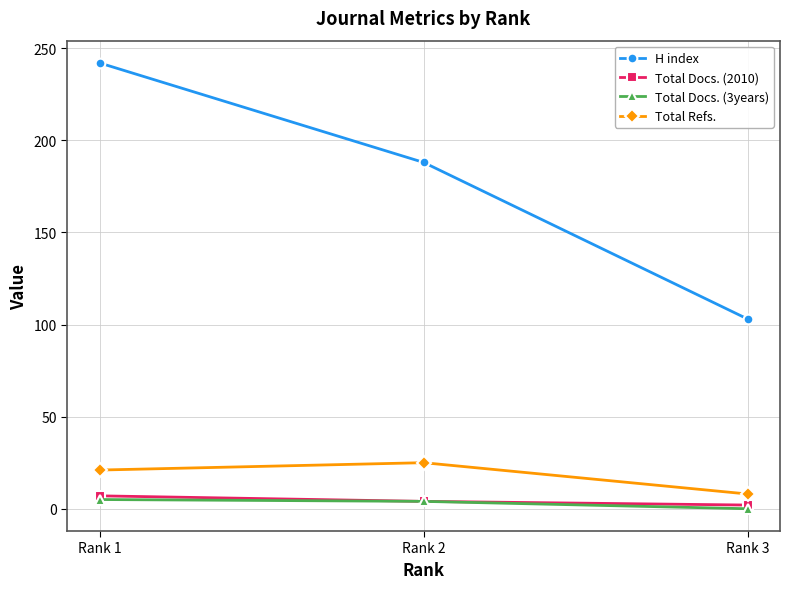

Where is H index nearest to the value 172?

Rank 2